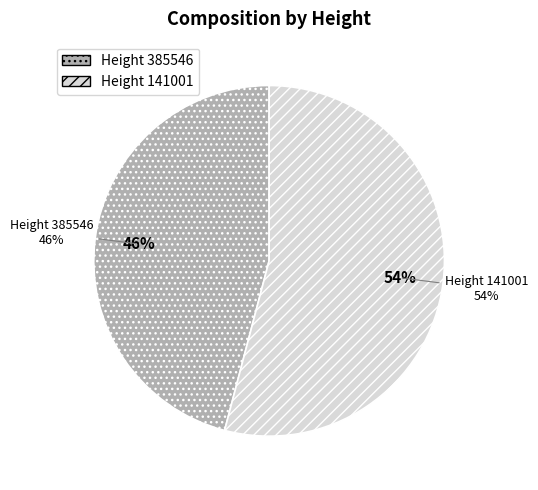

Is it true that 385546 is 46% of the pie?

True